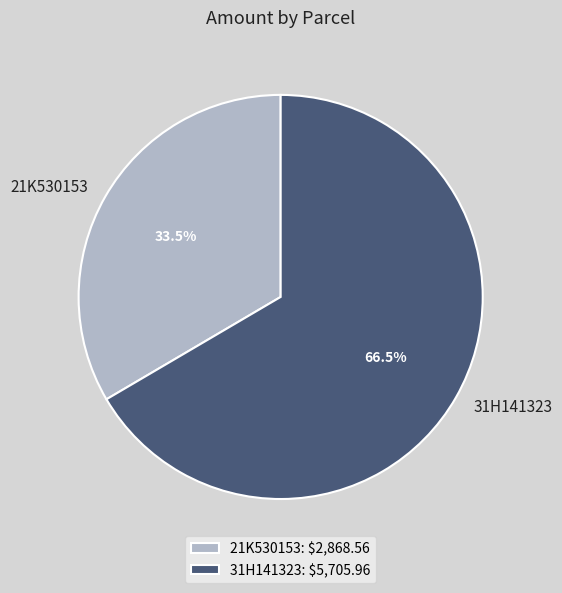

Between 31H141323 and 21K530153, which is larger?

31H141323